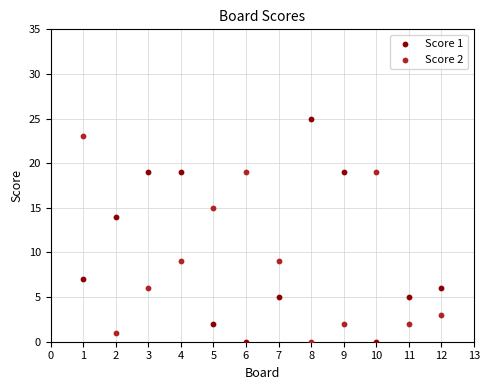

What is the X range (max minus min) for the scatter plot?

11